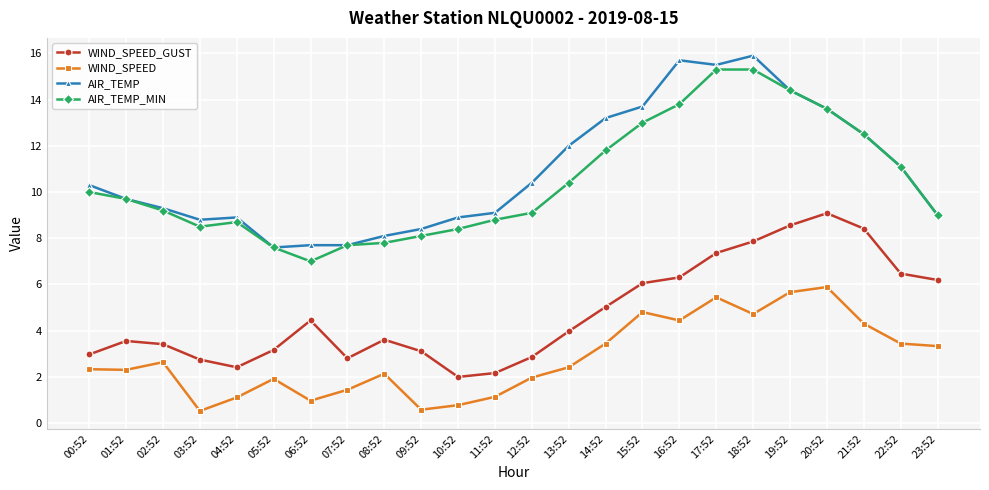

True or false: AIR_TEMP_MIN has a value of 5.5 at 20:52.

False